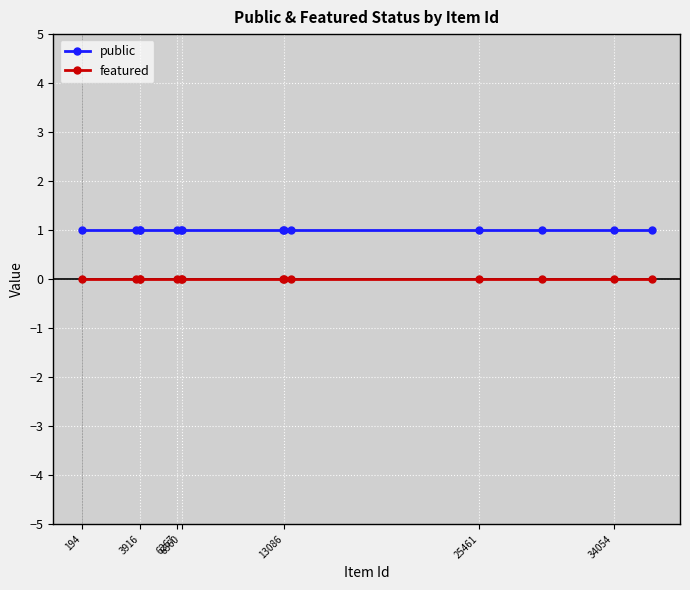

List the series in order of their overall mean, highest first.

public, featured